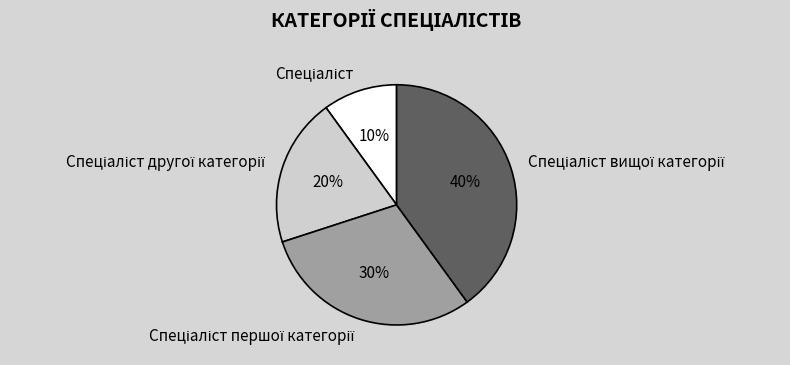

Is there any slice that represents more than half of the pie?

No